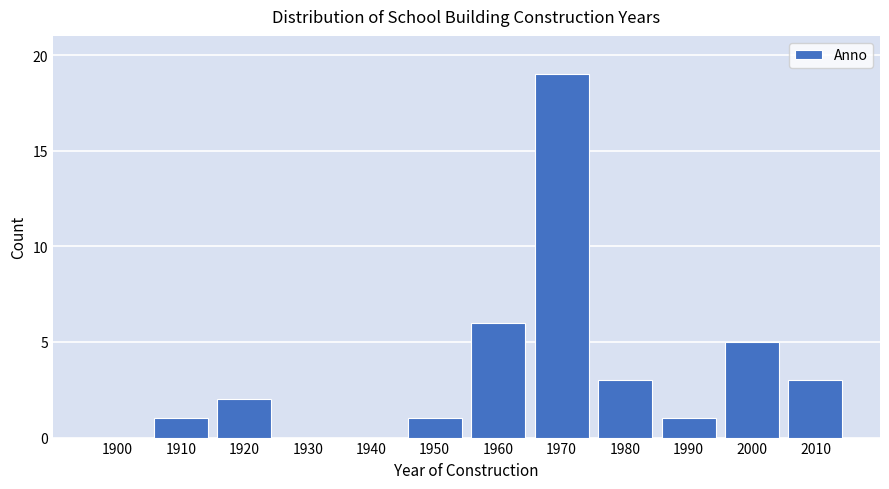

Reading left to right, extract all data points from this chart.

1900=0	1910=1	1920=2	1930=0	1940=0	1950=1	1960=6	1970=19	1980=3	1990=1	2000=5	2010=3